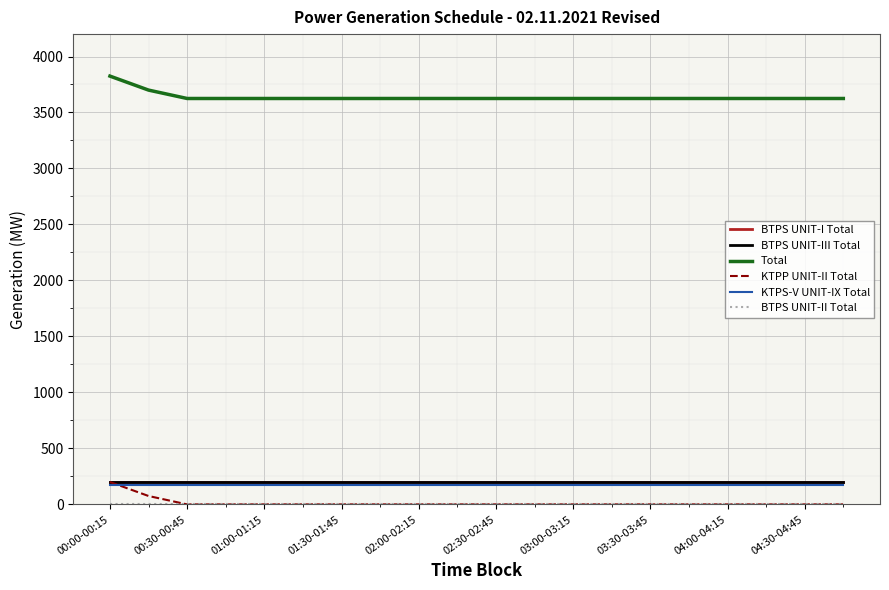

How many times do KTPP UNIT-II Total and KTPS-V UNIT-IX Total cross each other?

1